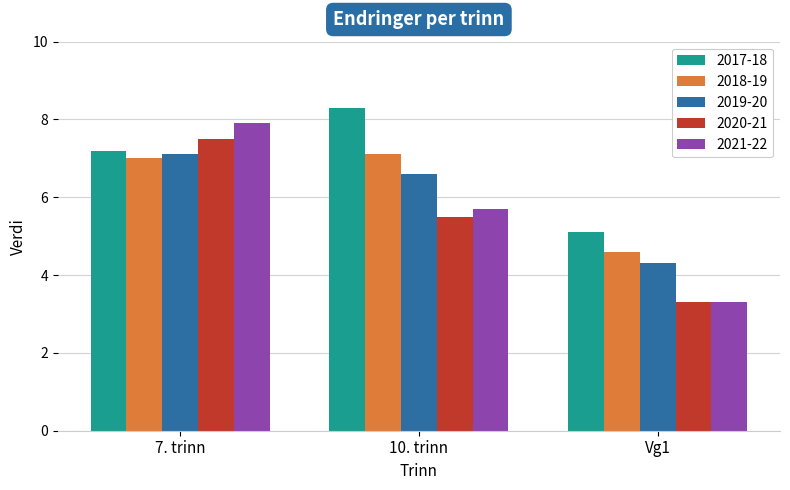

The value of 2020-21 at 10. trinn is 5.5. True or false?

True